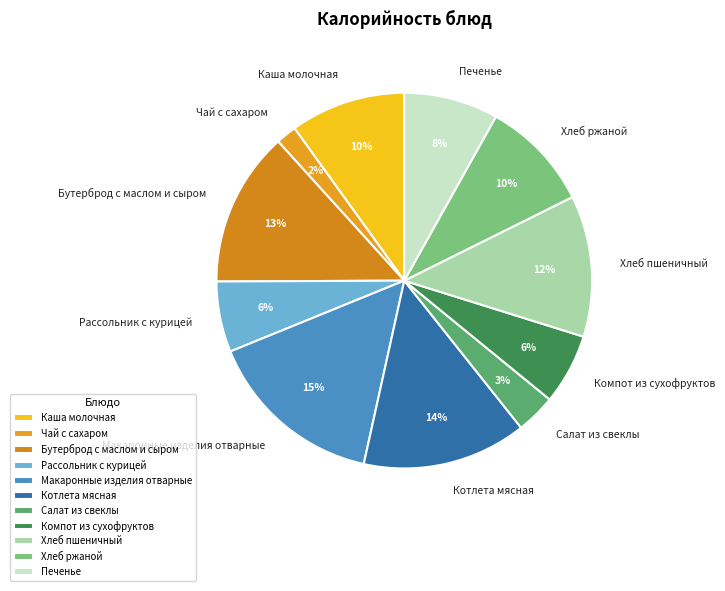

To the nearest percent, what is the average slice percentage?

9%